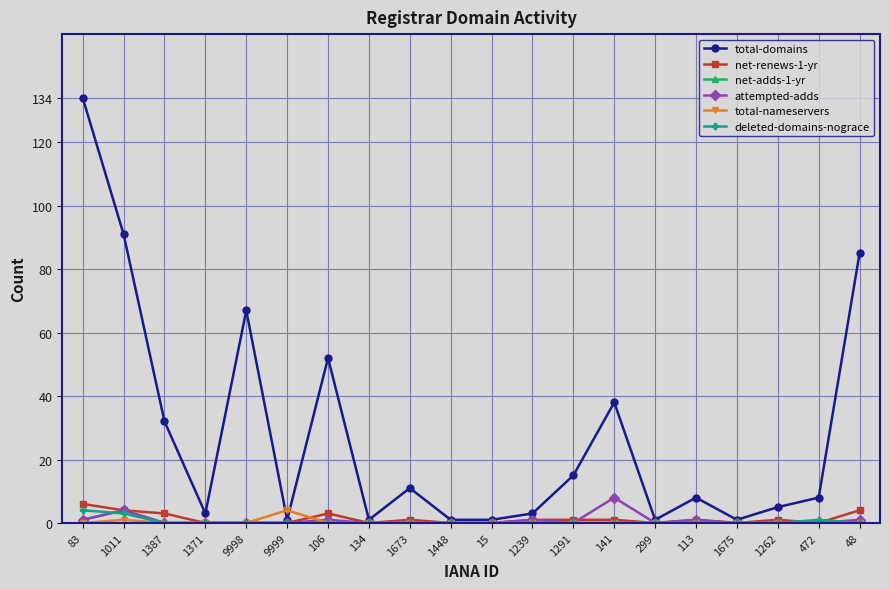

Does the chart display data point markers on the line(s)?

Yes